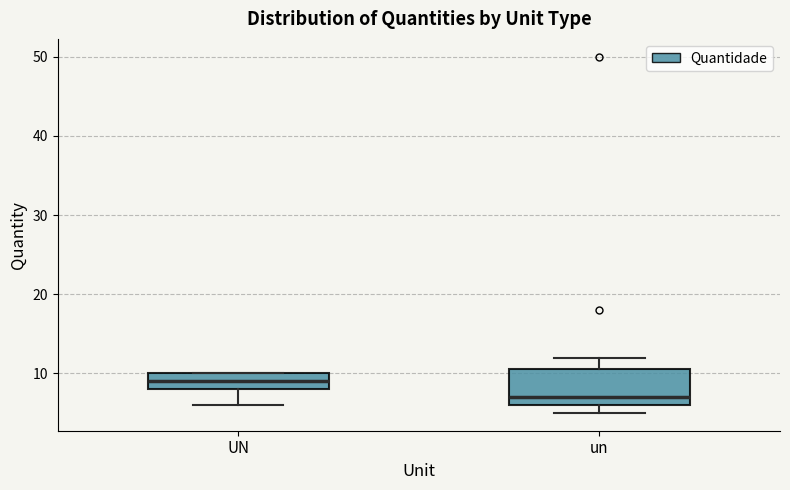

Reading left to right, transcribe this box plot: for each box, give where its median line is, the range the box spans, and where its two whiskers end, as read against the y-axis. The values are not printed on the chart, so give them approximately, as read against the axis.

UN: median 9, box 8 to 10, whiskers 6 to 10
un: median 7, box 6 to 11, whiskers 5 to 12